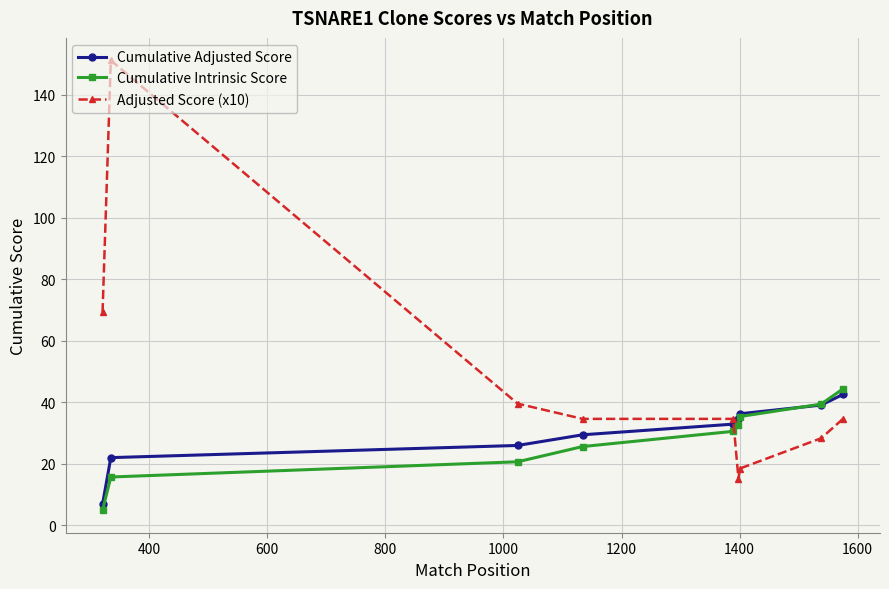

What are all the series names shown in the legend?

Cumulative Adjusted Score, Cumulative Intrinsic Score, Adjusted Score (x10)